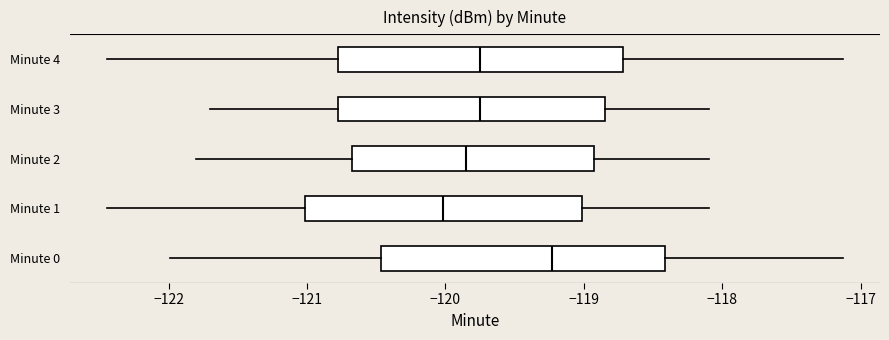

Reading bottom to top, transcribe this box plot: for each box, give where its median line is, the range the box spans, and where its two whiskers end, as read against the x-axis. The values are not printed on the chart, so give them approximately, as read against the axis.

Minute 0: median -119.2, box -120.5 to -118.4, whiskers -122.0 to -117.1
Minute 1: median -120.0, box -121.0 to -119.0, whiskers -122.4 to -118.1
Minute 2: median -119.8, box -120.7 to -118.9, whiskers -121.8 to -118.1
Minute 3: median -119.7, box -120.8 to -118.8, whiskers -121.7 to -118.1
Minute 4: median -119.7, box -120.8 to -118.7, whiskers -122.4 to -117.1